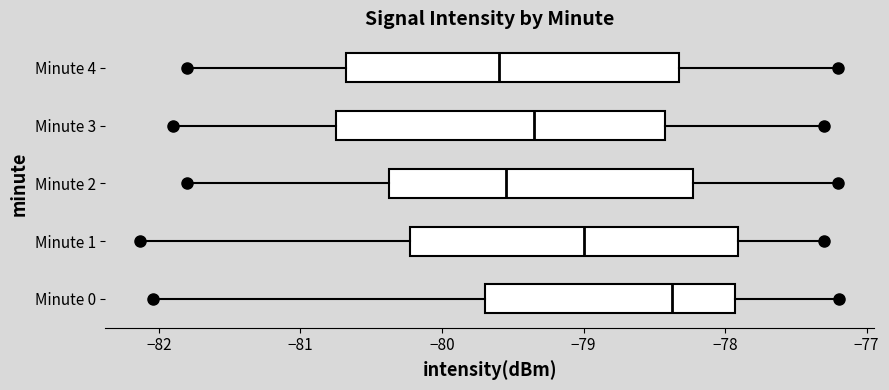

Reading bottom to top, read every box against the x-axis: the position of its median line, the range the box covers, and the ends of its whiskers. The values are not printed on the chart, so give them approximately, as read against the axis.

Minute 0: median -78.4, box -79.7 to -77.9, whiskers -82.0 to -77.2
Minute 1: median -79.0, box -80.2 to -77.9, whiskers -82.1 to -77.3
Minute 2: median -79.5, box -80.4 to -78.2, whiskers -81.8 to -77.2
Minute 3: median -79.3, box -80.7 to -78.4, whiskers -81.9 to -77.3
Minute 4: median -79.6, box -80.7 to -78.3, whiskers -81.8 to -77.2